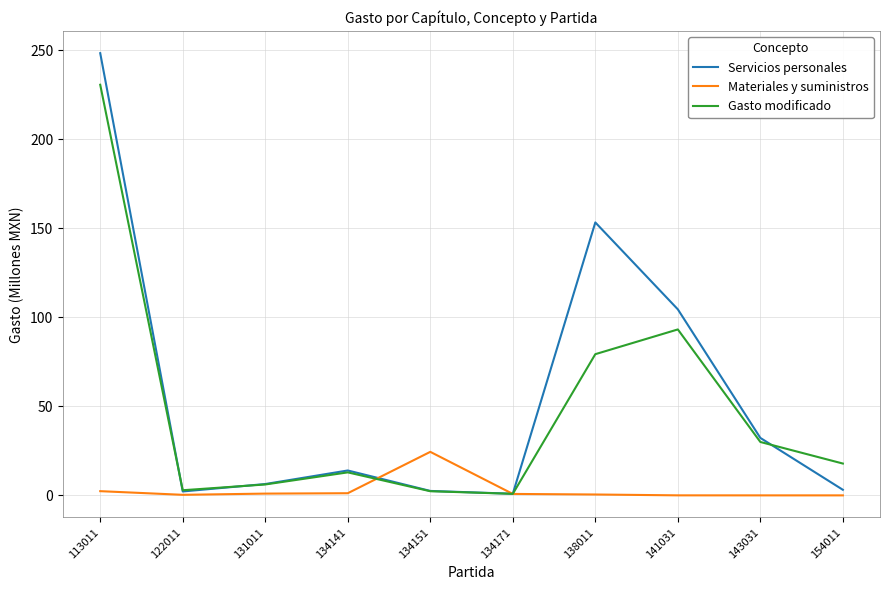

Is this an area chart (filled region under the line)?

No